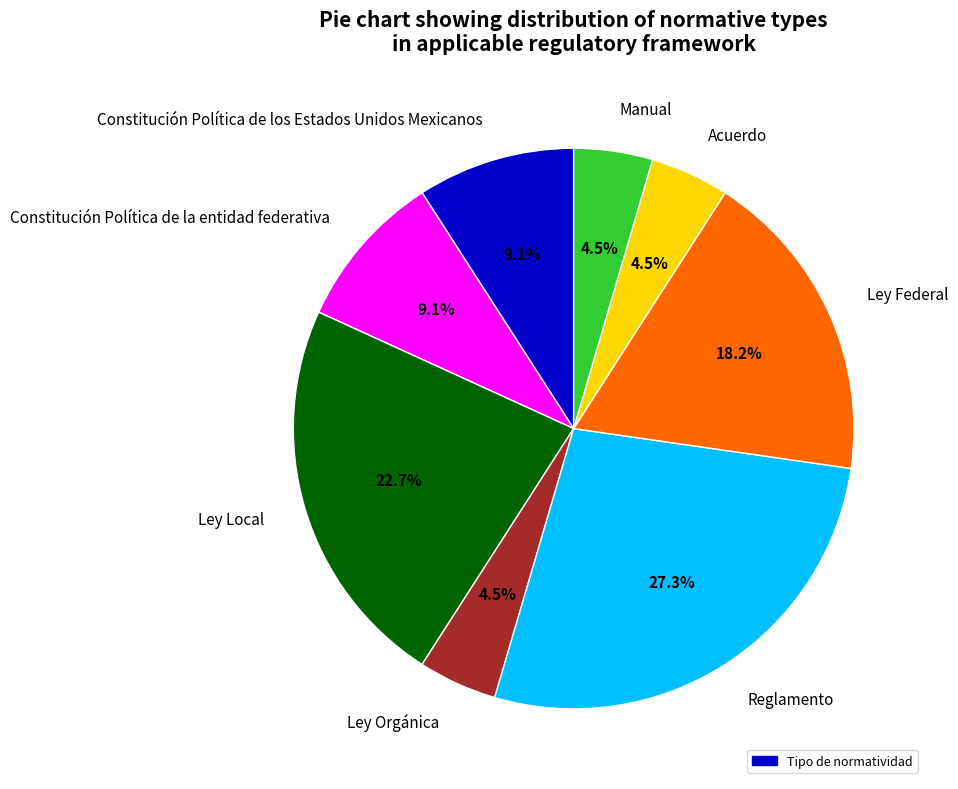

How many segments does this pie chart have?

8